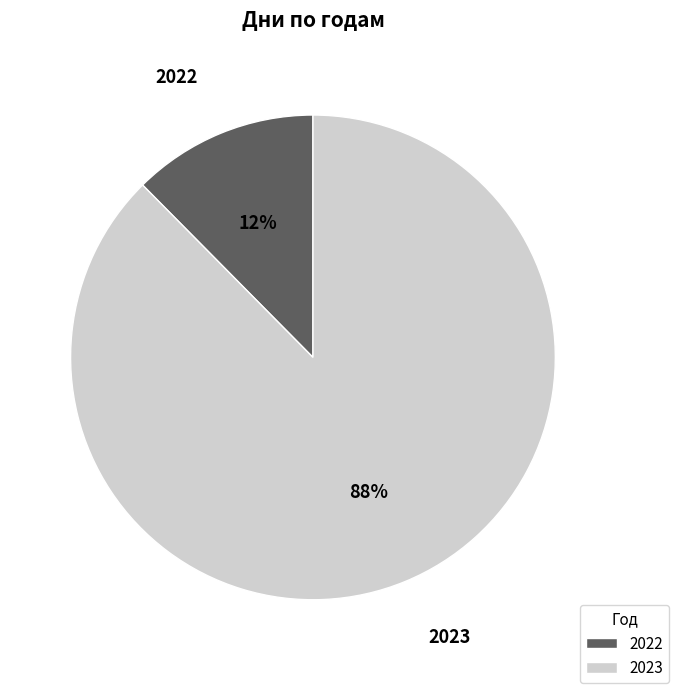

What percentage is the 2023 slice, to the nearest percent?

88%